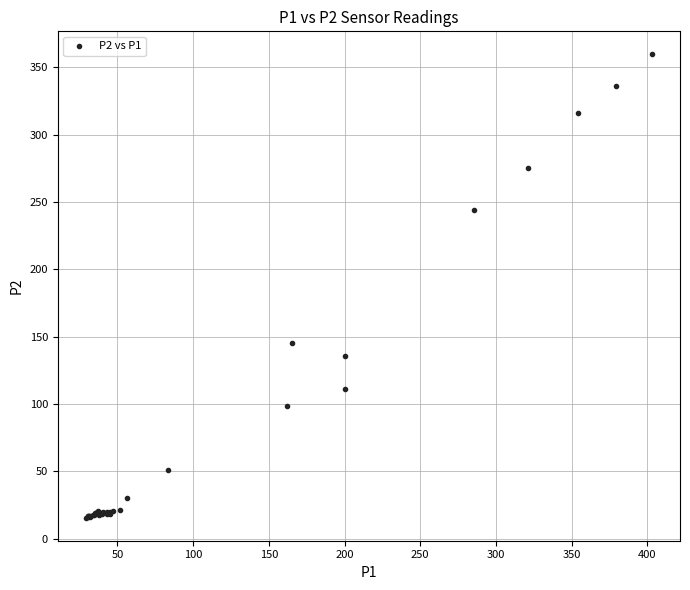

What Y value in the scatter plot is closest to 187?

145.5